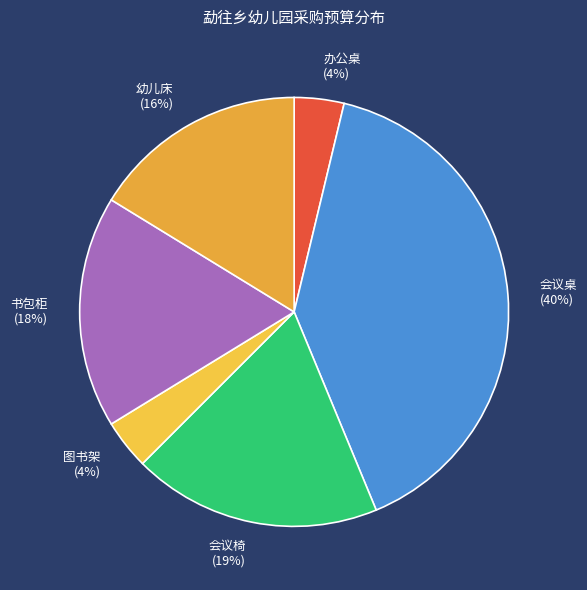

Which slice is the largest?

会议桌